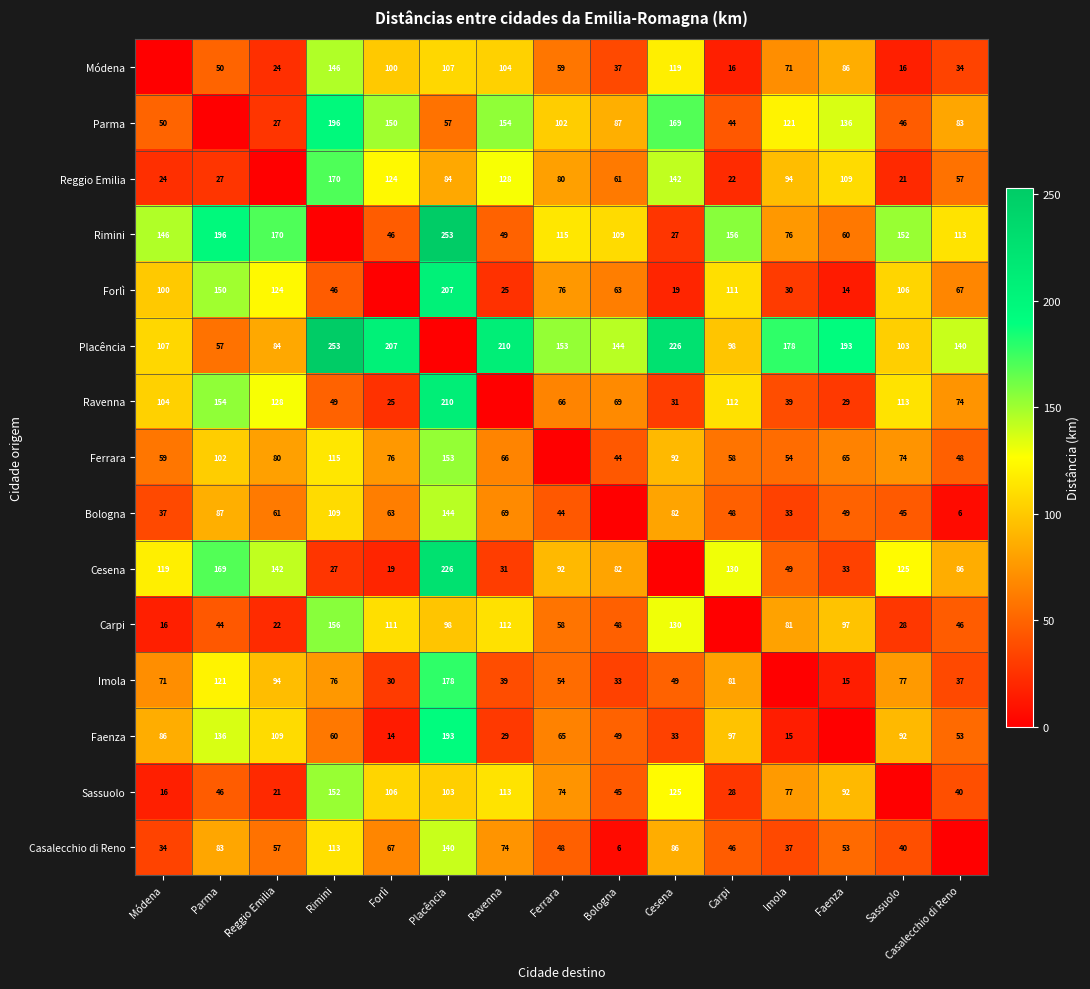

Is the value of Rimini at Faenza greater than the value of Bologna at Placência?

No